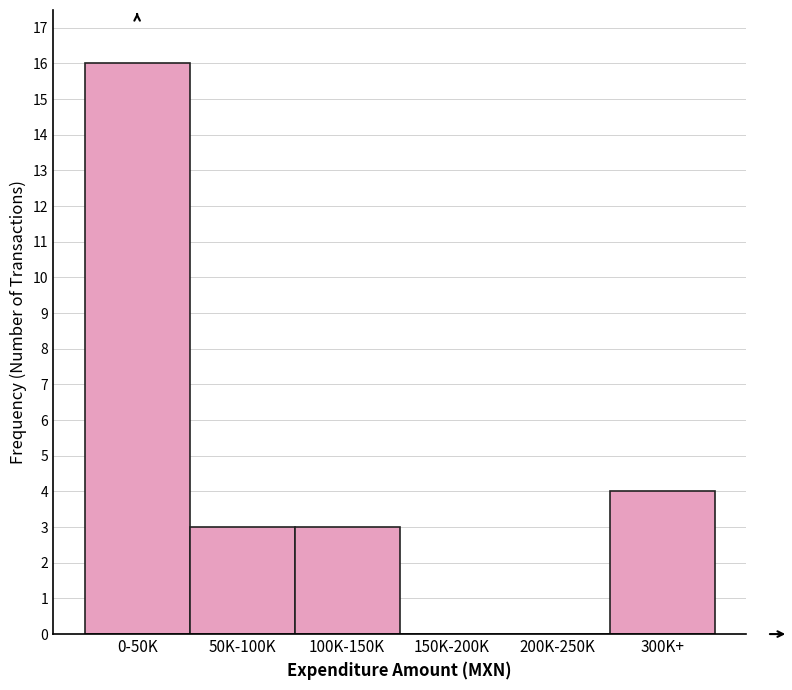

Reading left to right, transcribe all the data shown in this chart.

0-50K=16	50K-100K=3	100K-150K=3	150K-200K=0	200K-250K=0	300K+=4